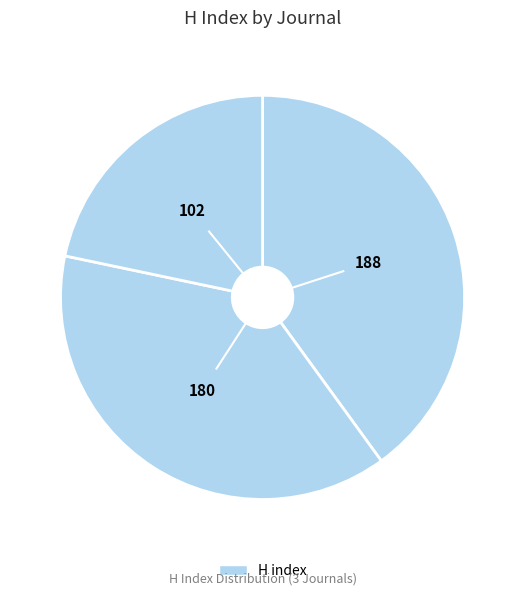

To the nearest percent, what is the difference between the largest and smallest slice percentages?

18%